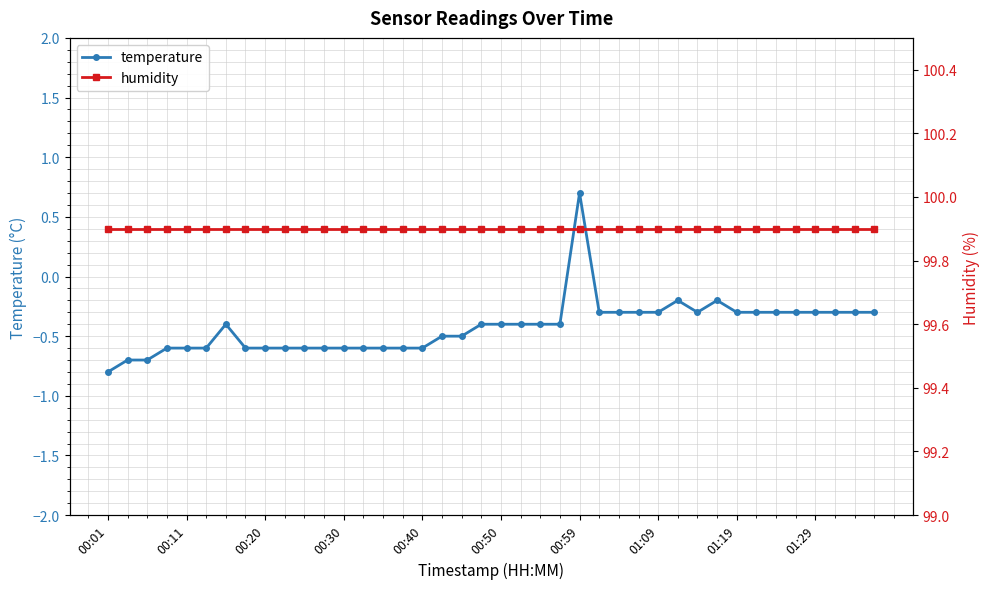

True or false: temperature has a value of -0.6 at 00:40.

True